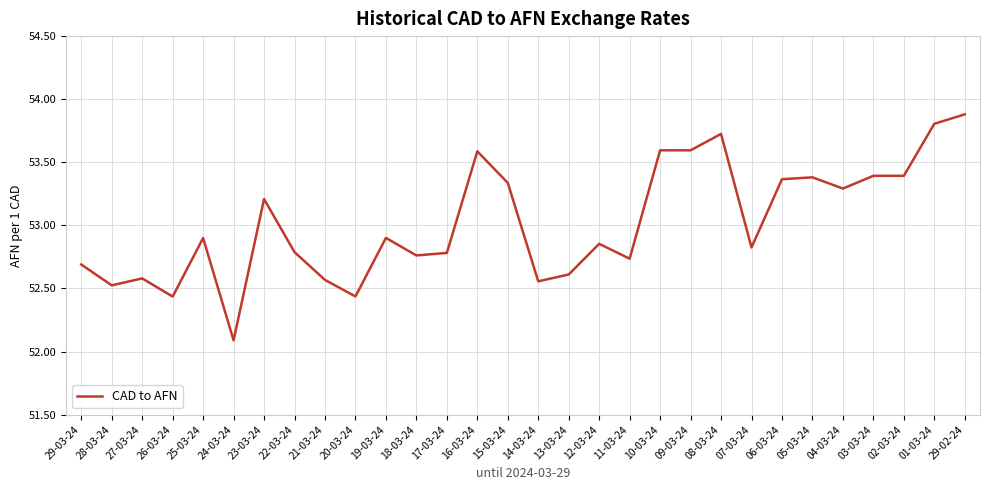

True or false: the data has more than 0 interior local peaks.

True